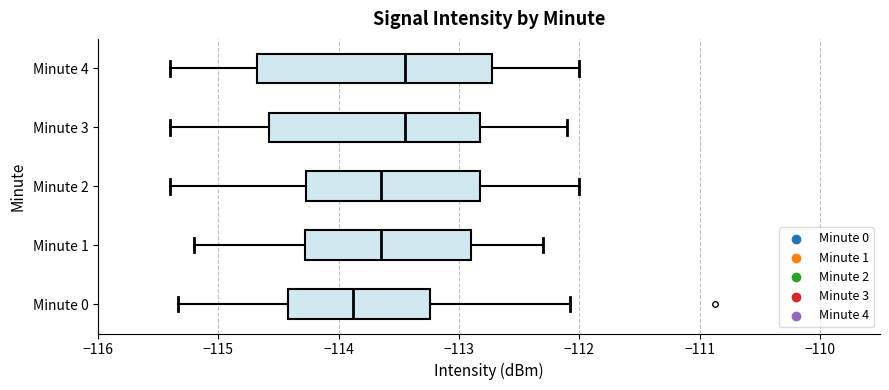

Reading bottom to top, transcribe this box plot: for each box, give where its median line is, the range the box spans, and where its two whiskers end, as read against the x-axis. The values are not printed on the chart, so give them approximately, as read against the axis.

Minute 0: median -113.9, box -114.4 to -113.2, whiskers -115.3 to -112.1
Minute 1: median -113.6, box -114.3 to -112.9, whiskers -115.2 to -112.3
Minute 2: median -113.6, box -114.3 to -112.8, whiskers -115.4 to -112.0
Minute 3: median -113.4, box -114.6 to -112.8, whiskers -115.4 to -112.1
Minute 4: median -113.4, box -114.7 to -112.7, whiskers -115.4 to -112.0